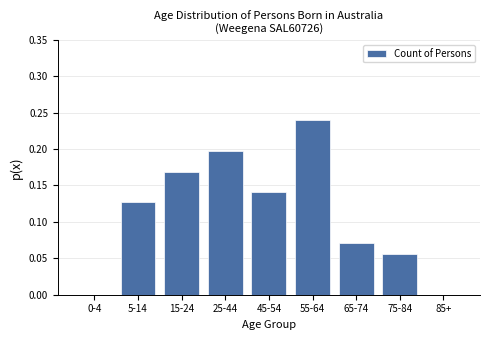

Between 65-74 and 85+, which is larger?

65-74